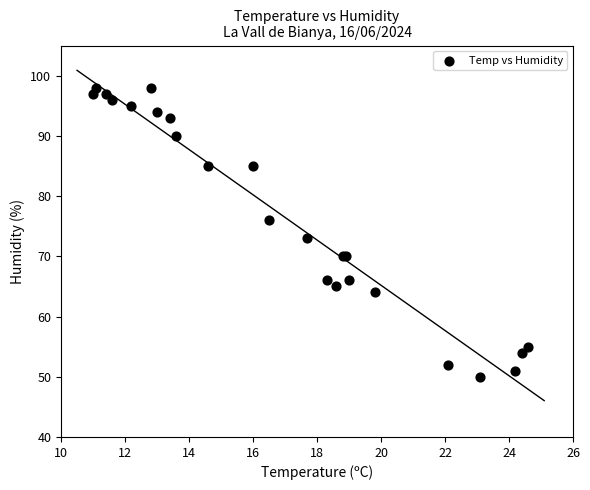

What Y value in the scatter plot is closest to 74?

73